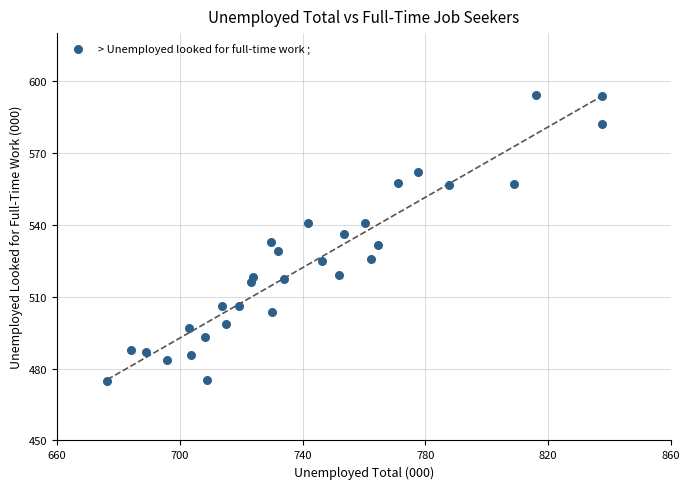

What is the range of X values (max minus min)?

161.2